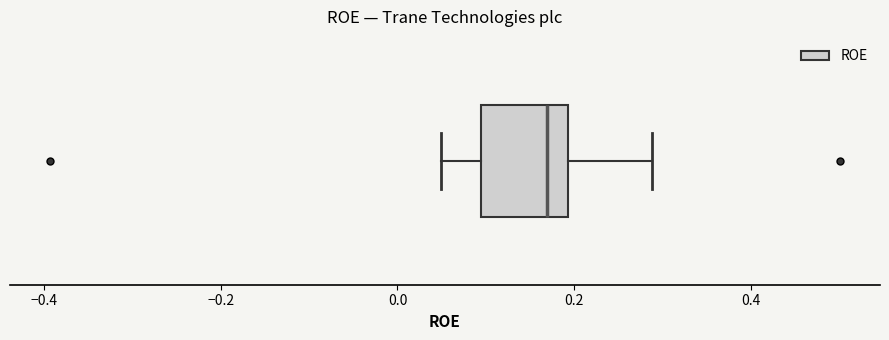

Transcribe this box plot: give where the median line is, the range the box spans, and where the two whiskers end, as read against the x-axis. The values are not printed on the chart, so give them approximately, as read against the axis.

median 0.16, box 0.10 to 0.20, whiskers 0.04 to 0.28